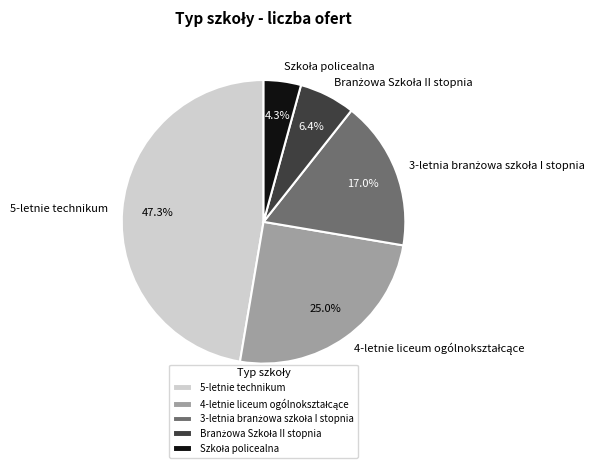

What is the largest slice in the pie chart?

5-letnie technikum